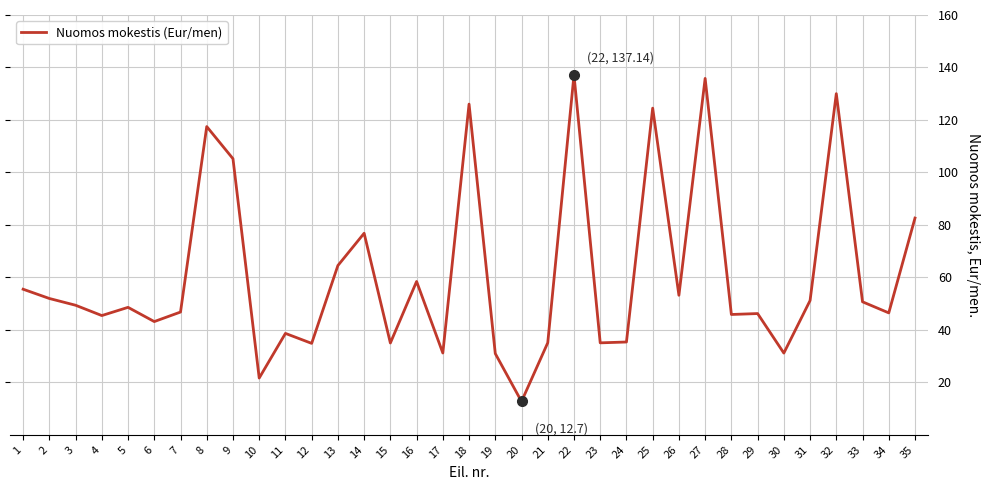

At which category does the data reach its first local peak?

5